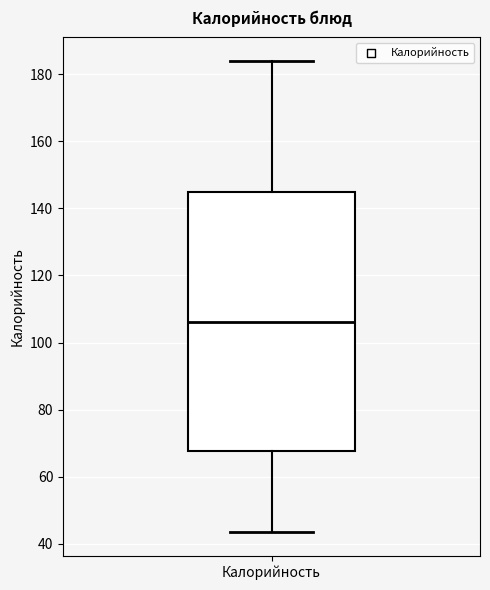

Transcribe this box plot: give where the median line is, the range the box spans, and where the two whiskers end, as read against the y-axis. The values are not printed on the chart, so give them approximately, as read against the axis.

median 106, box 68 to 144, whiskers 44 to 184